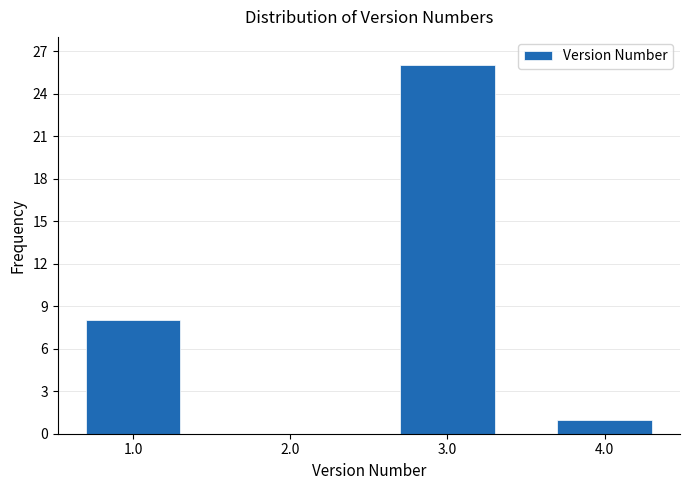

Reading right to left, transcribe all the data shown in this chart.

4.0=1	3.0=26	2.0=0	1.0=8